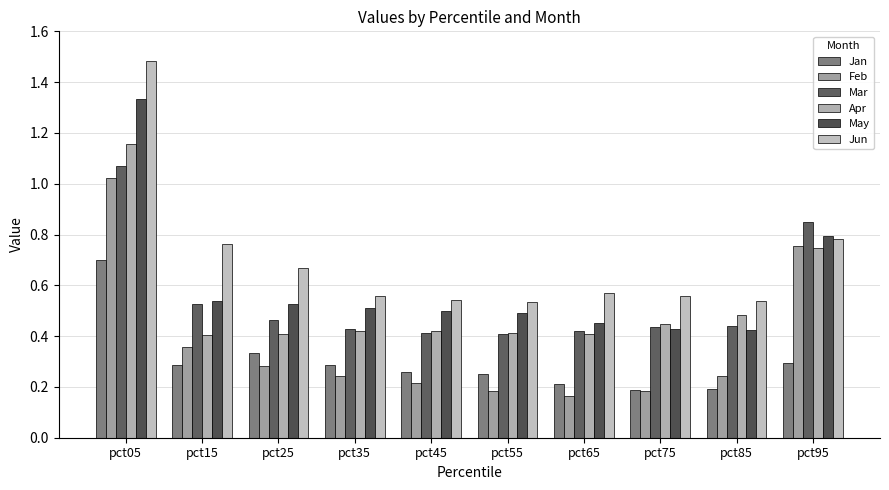

What is the difference between the highest and lowest values at pct95?

0.6